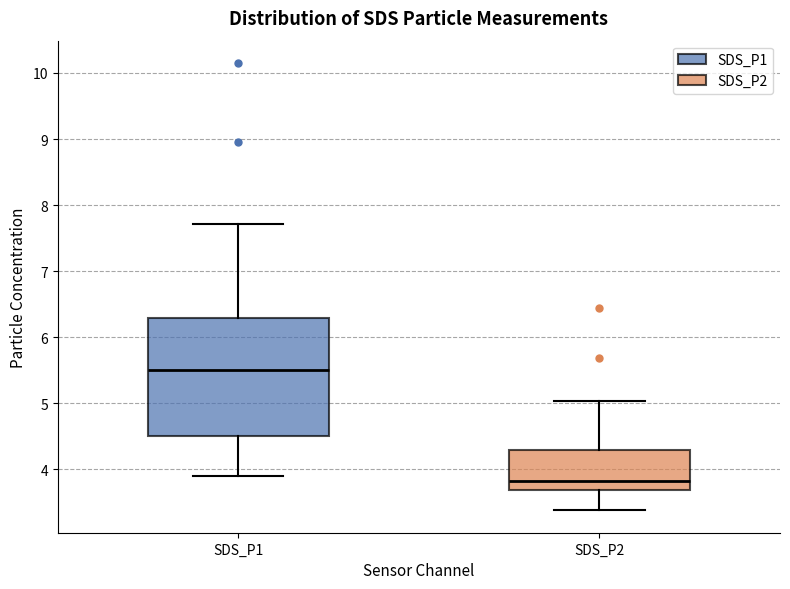

Where does the lower whisker of the box for SDS_P2 end on the y-axis? The values are not printed on the chart, so give them approximately, as read against the axis.

3.4